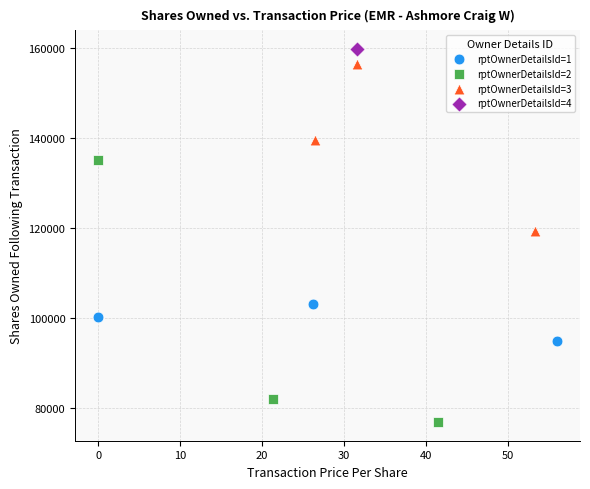

What are all the series names shown in the legend?

rptOwnerDetailsId=1, rptOwnerDetailsId=2, rptOwnerDetailsId=3, rptOwnerDetailsId=4